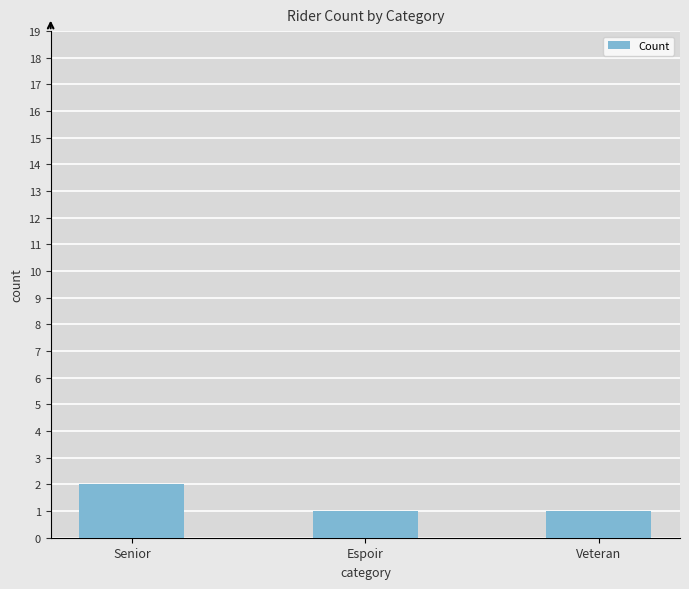

Which label corresponds to the largest value in the chart?

Senior